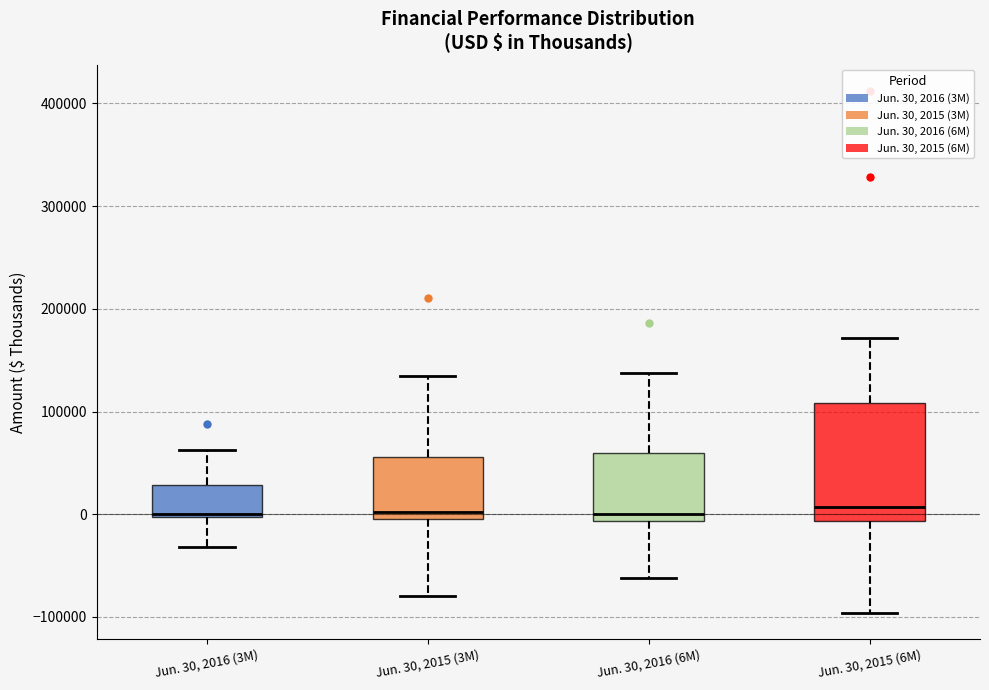

Reading left to right, read every box against the y-axis: the position of its median line, the range the box covers, and the ends of its whiskers. The values are not printed on the chart, so give them approximately, as read against the axis.

Jun. 30, 2016 (3M): median 0 (just above the box's lower edge), box 0 to 30000, whiskers -30000 to 60000
Jun. 30, 2015 (3M): median 0 (just above the box's lower edge), box 0 to 60000, whiskers -80000 to 140000
Jun. 30, 2016 (6M): median 0, box -10000 to 60000, whiskers -60000 to 140000
Jun. 30, 2015 (6M): median 10000, box -10000 to 110000, whiskers -100000 to 170000